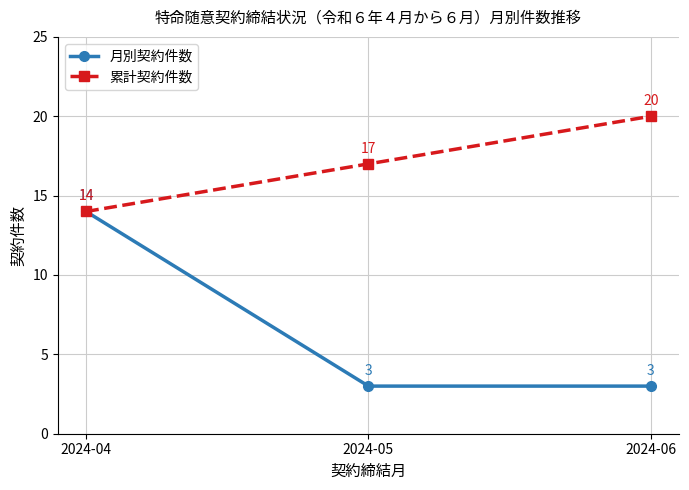

Read the 月別契約件数 value at 2024-06.

3